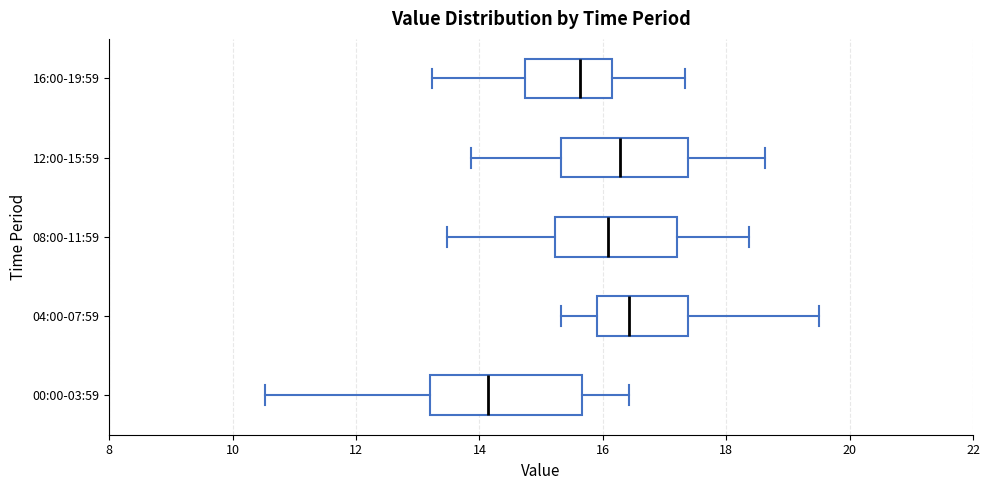

Comparing the boxes themselves (not the whiskers), which one is the widest?

00:00-03:59